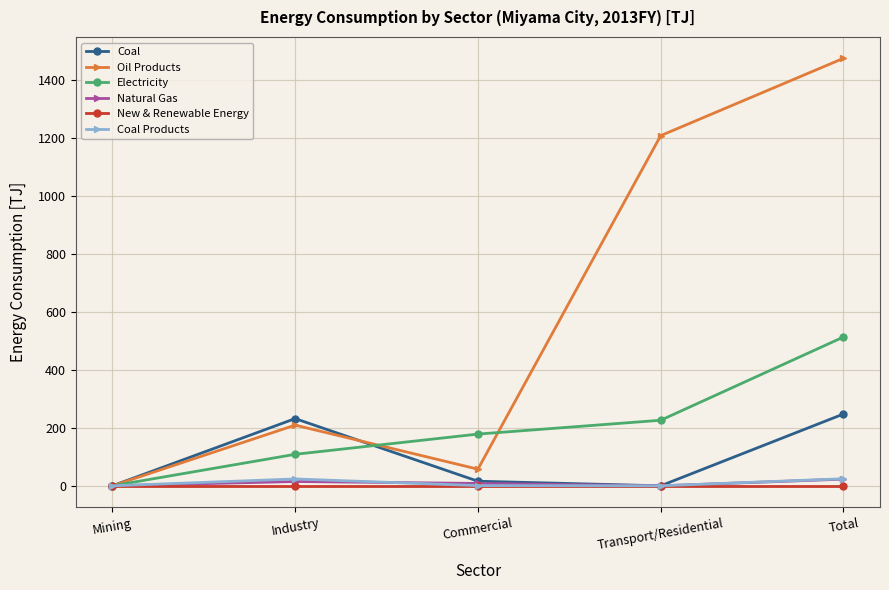

Does the chart have visible grid lines?

Yes